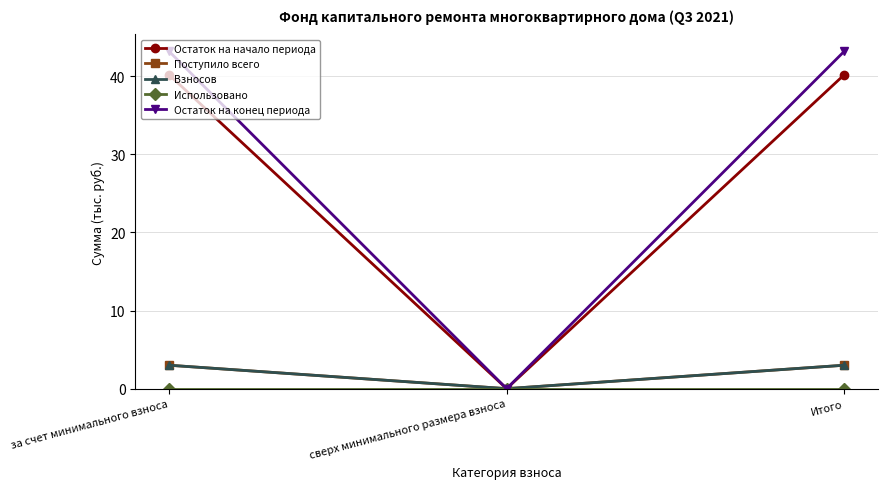

Is this an area chart (filled region under the line)?

No